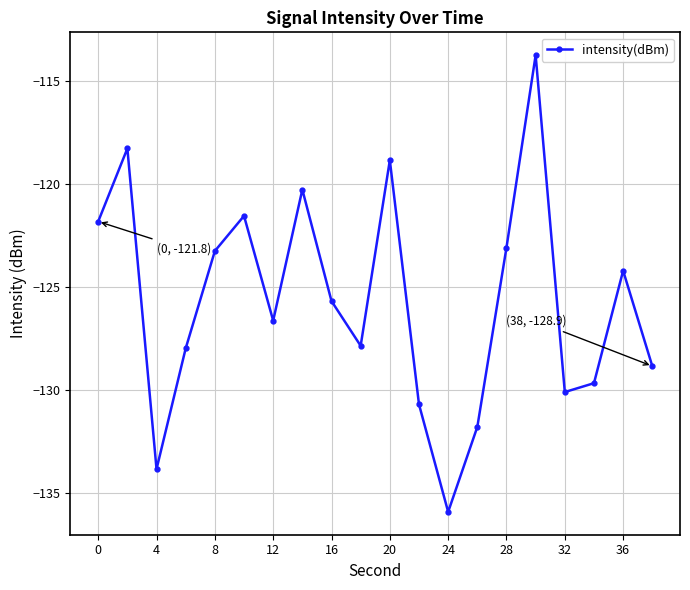

How many interior local peaks (higher than both neighbors) does the data have?

6